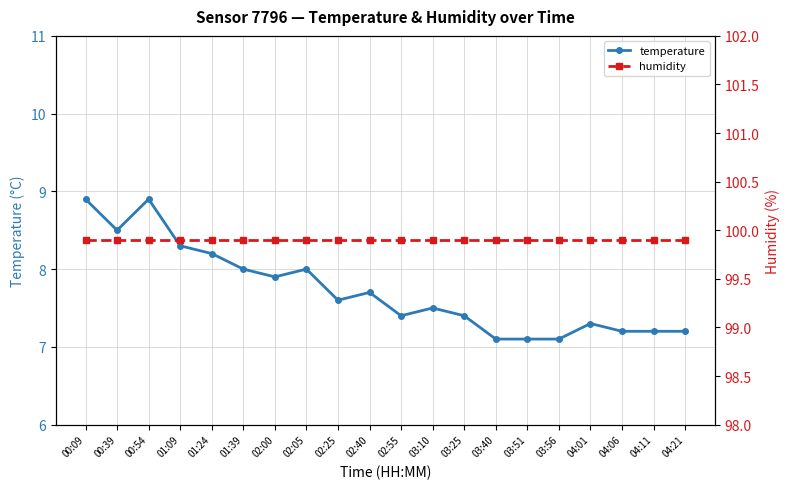

What is the value of the temperature point at the 13th from the left?

7.4